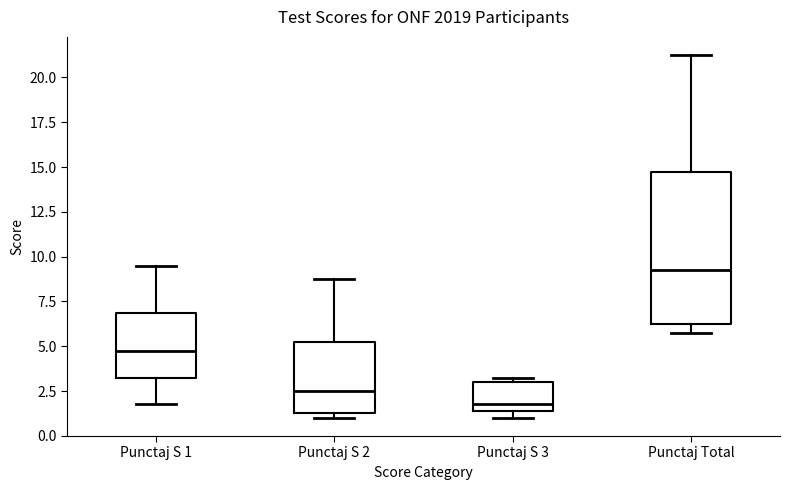

Which box is the tallest, from its lower edge to its upper edge?

Punctaj Total